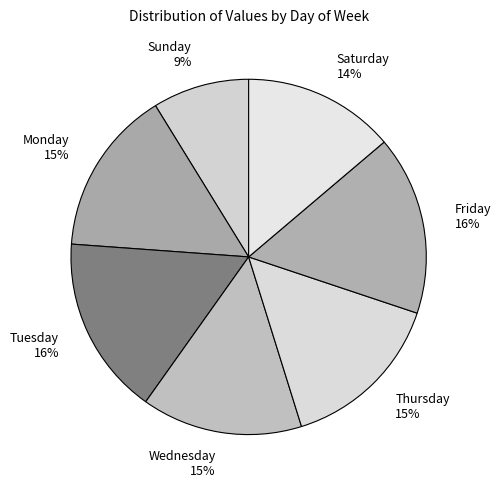

Do Monday and Thursday together represent more than half of the pie?

No